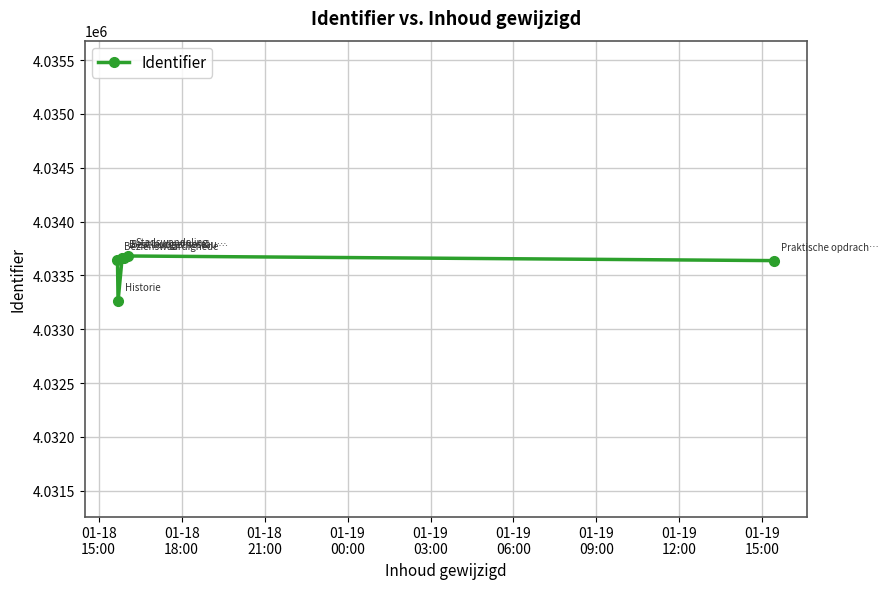

What is the smallest value displayed?

4033260